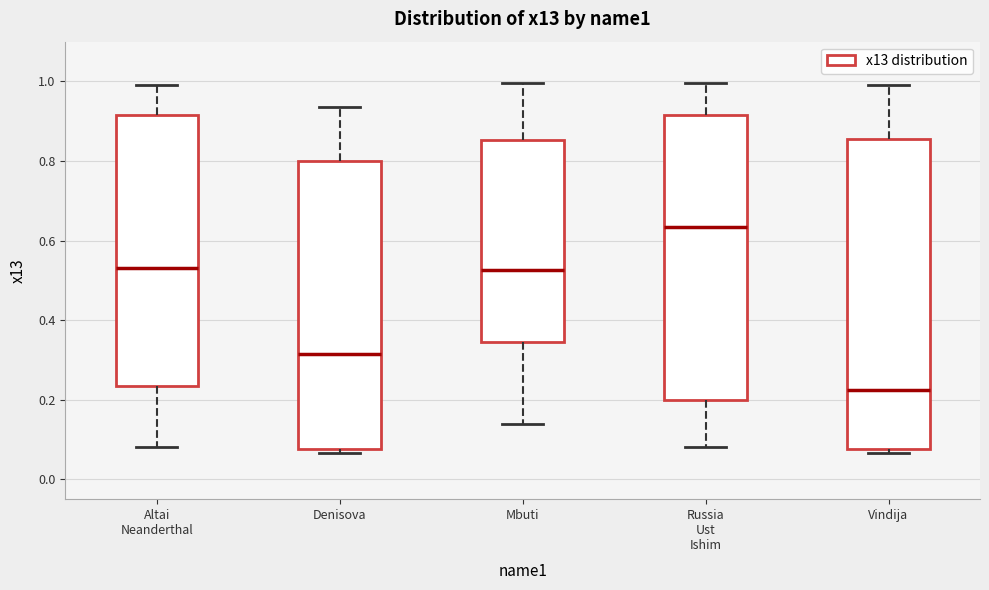

Which box's median line is the lowest?

Vindija